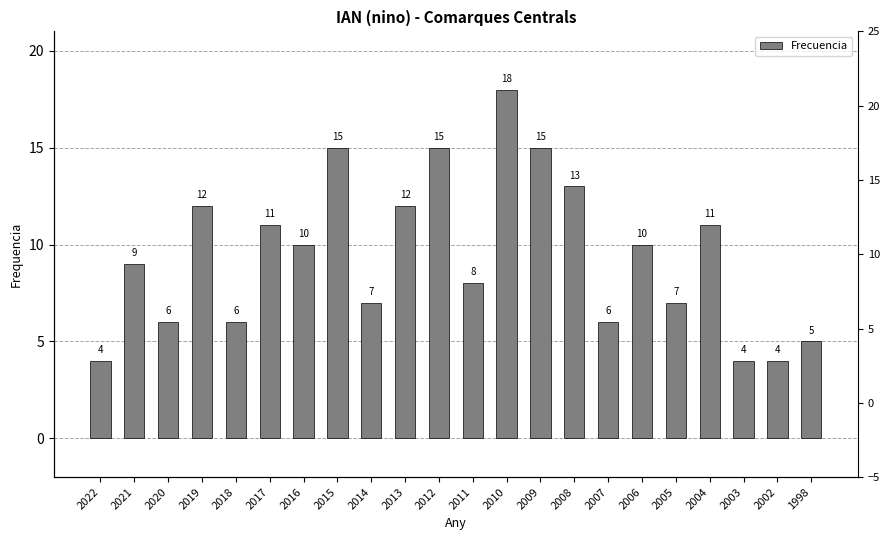

List the labels in order of value, smallest first.

2022, 2003, 2002, 1998, 2020, 2018, 2007, 2014, 2005, 2011, 2021, 2016, 2006, 2017, 2004, 2019, 2013, 2008, 2015, 2012, 2009, 2010